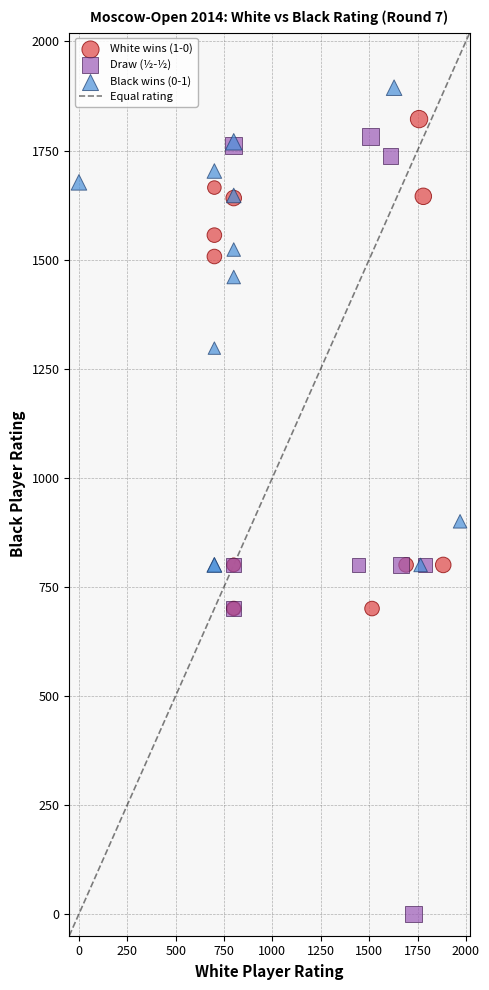

Which series has the widest spread of Y values?

Draw (½-½)